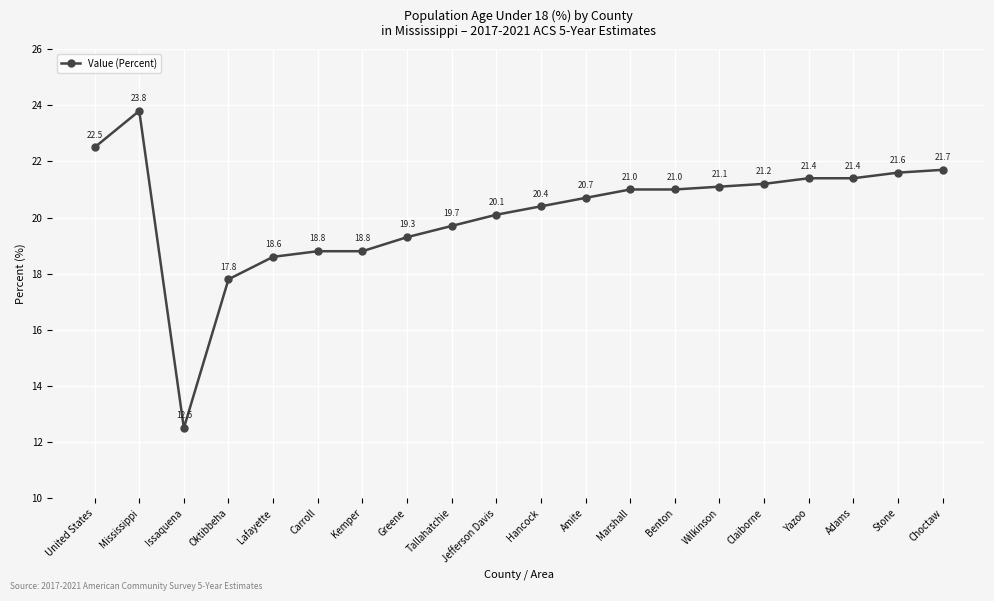

Is this an area chart (filled region under the line)?

No